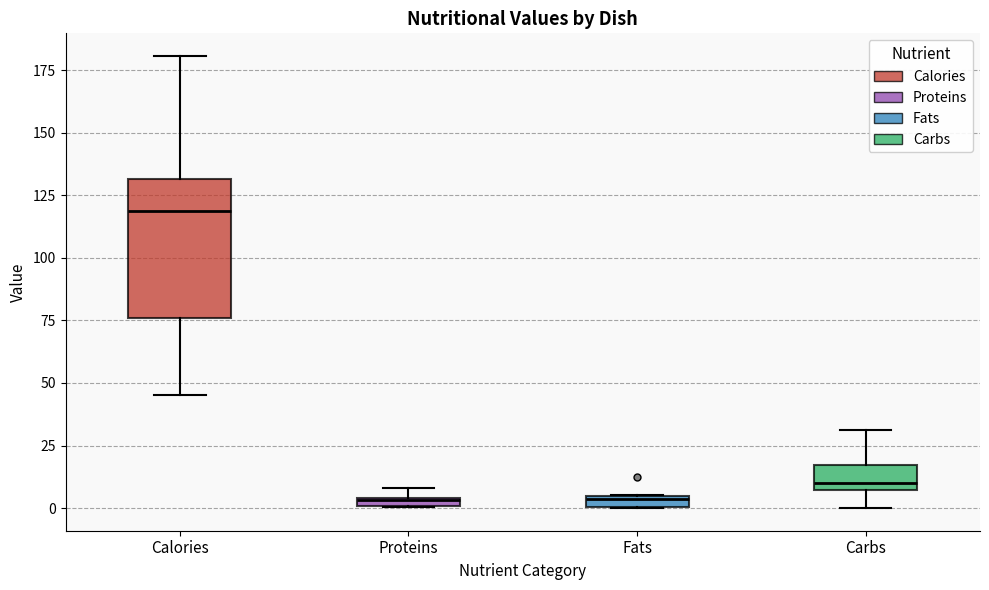

Which box's median line is the highest?

Calories